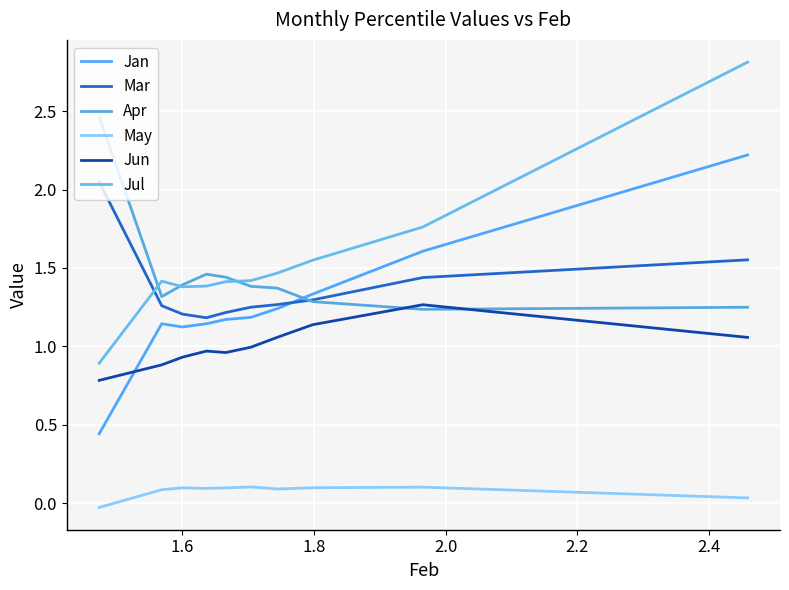

Does the chart display data point markers on the line(s)?

No